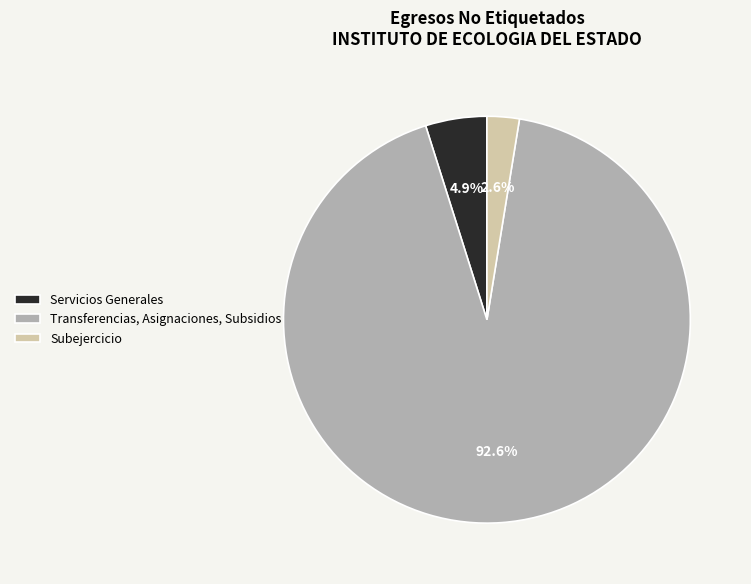

Which category accounts for the majority?

Transferencias, Asignaciones, Subsidios